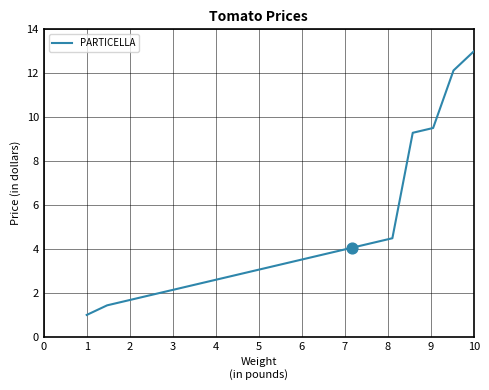

What is the difference between the maximum and minimum values?

12.0